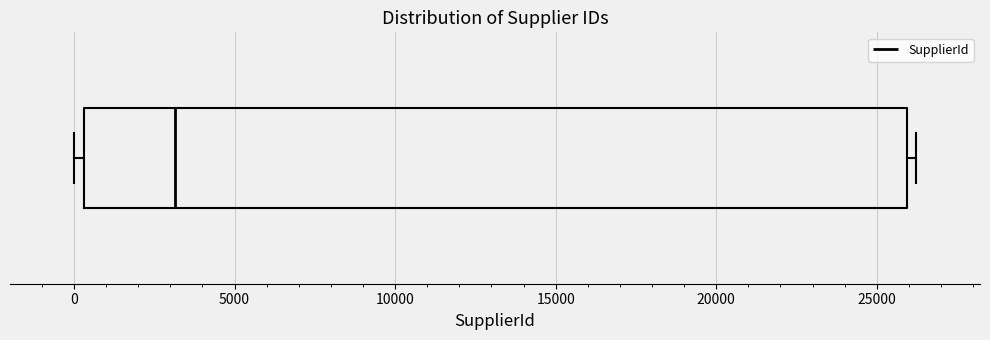

Where is the left edge of the box on the x-axis? The values are not printed on the chart, so give them approximately, as read against the axis.

500